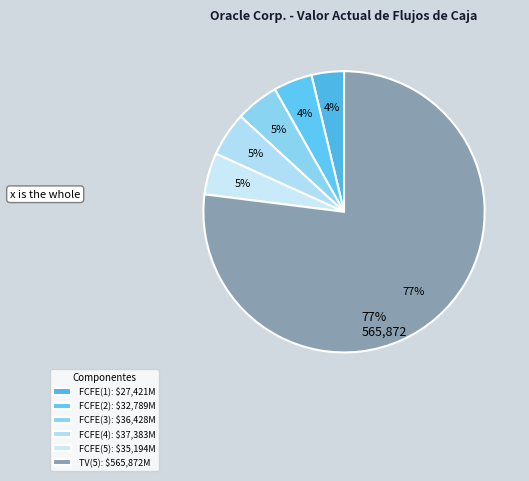

How many segments does this pie chart have?

6